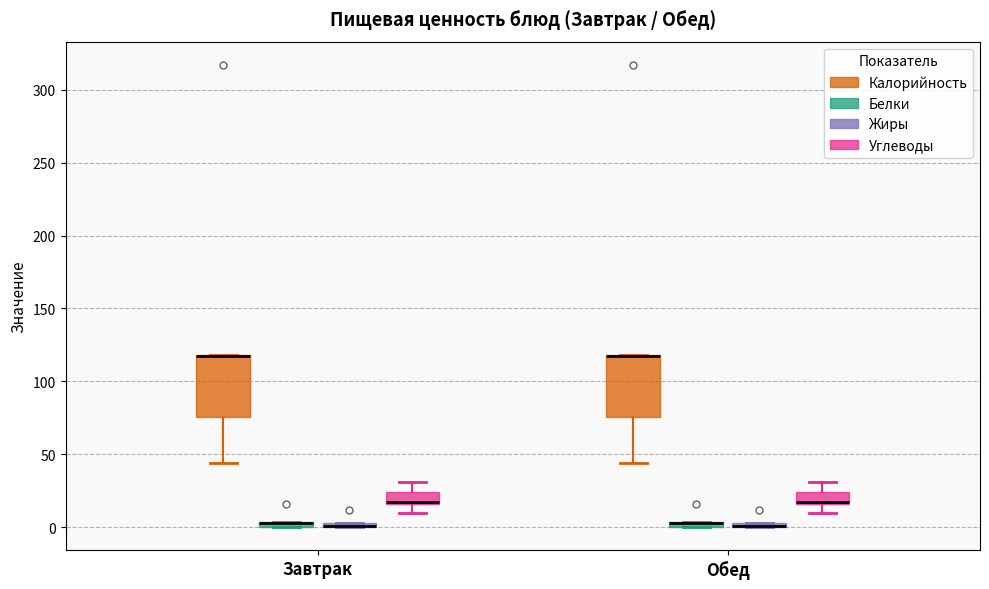

Where is the upper edge of the box for Обед (Углеводы) on the y-axis? The values are not printed on the chart, so give them approximately, as read against the axis.

25